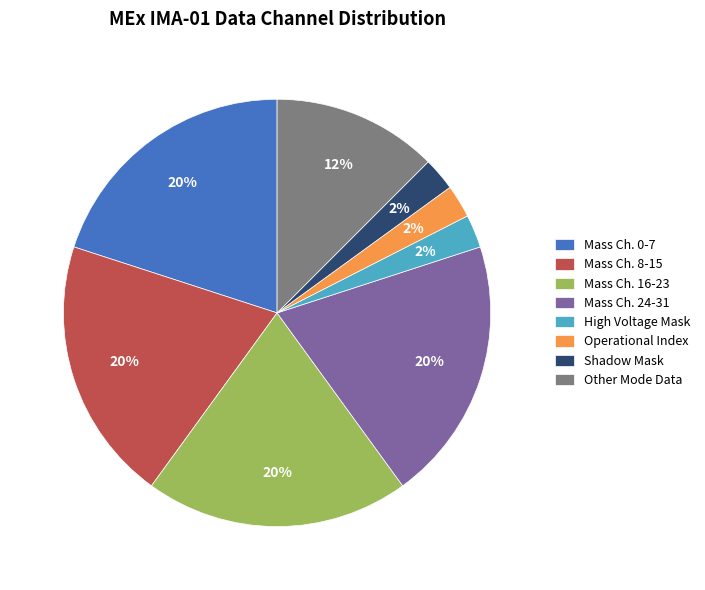

How many slices are in this pie chart?

8